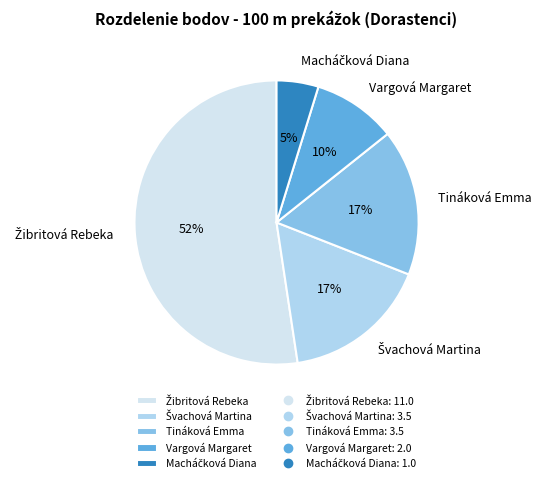

What percentage is the Vargová Margaret slice, to the nearest percent?

10%